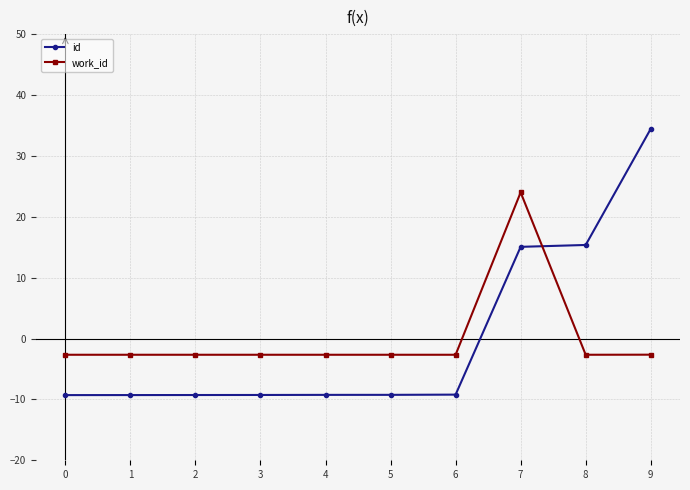

How many values in the work_id series exceed -2?

1